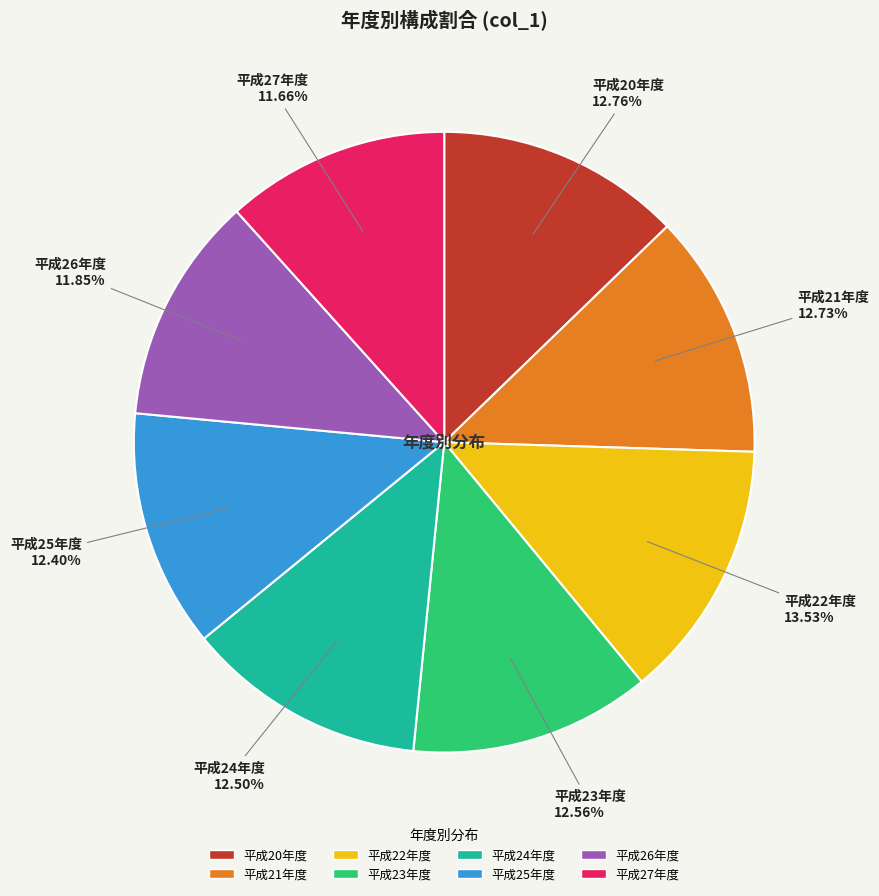

Which slice is the largest?

平成22年度